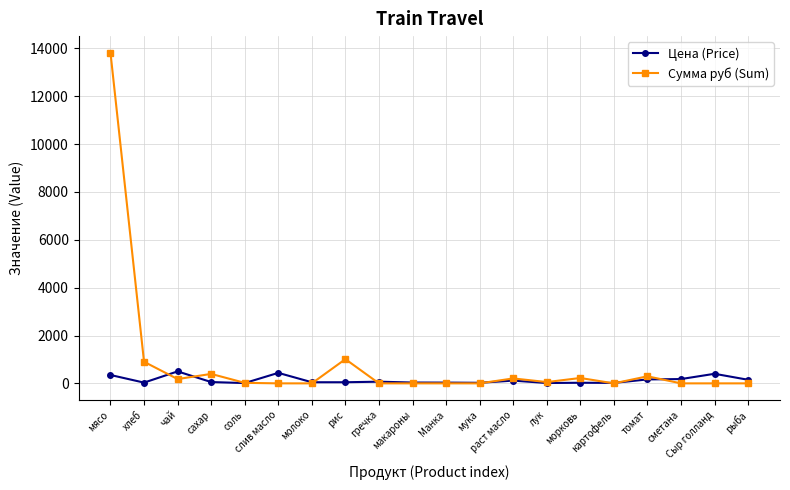

What is the sum of the Цена (Price) values at рыба and молоко?

197.0